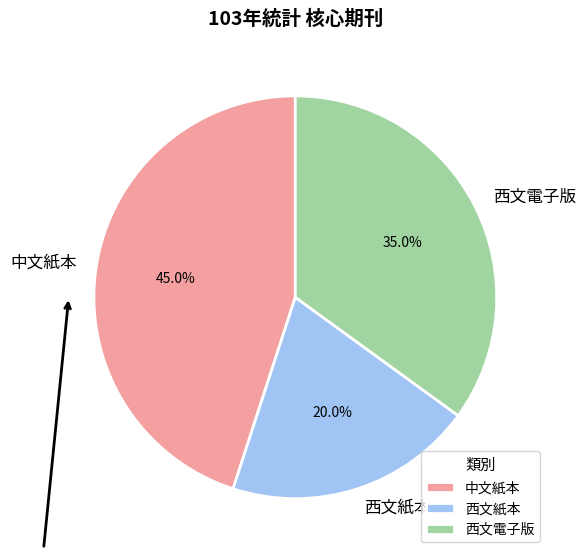

True or false: 中文紙本 accounts for 45% of the total.

True